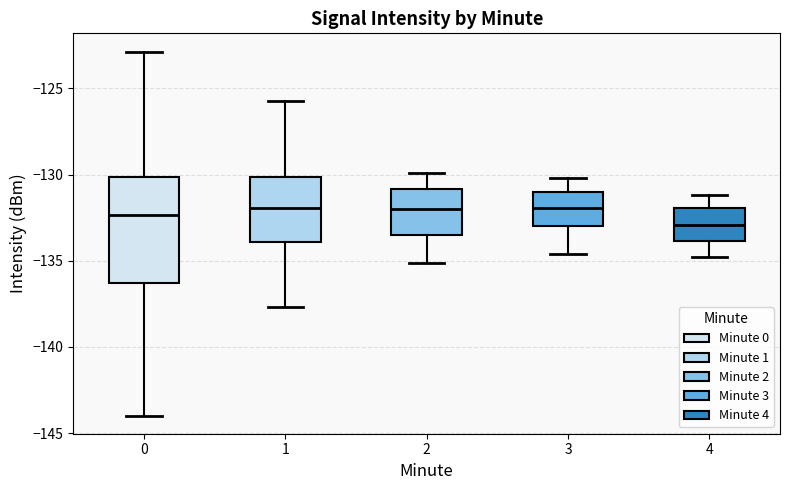

Reading left to right, transcribe this box plot: for each box, give where its median line is, the range the box spans, and where its two whiskers end, as read against the y-axis. The values are not printed on the chart, so give them approximately, as read against the axis.

0: median -132.5, box -136.5 to -130.0, whiskers -144.0 to -123.0
1: median -132.0, box -134.0 to -130.0, whiskers -137.5 to -125.5
2: median -132.0, box -133.5 to -131.0, whiskers -135.0 to -130.0
3: median -132.0, box -133.0 to -131.0, whiskers -134.5 to -130.0
4: median -133.0, box -134.0 to -132.0, whiskers -135.0 to -131.0